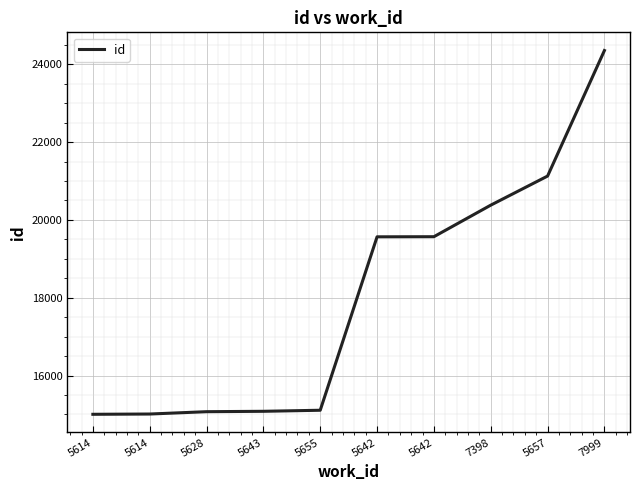

Does the chart display data point markers on the line(s)?

No